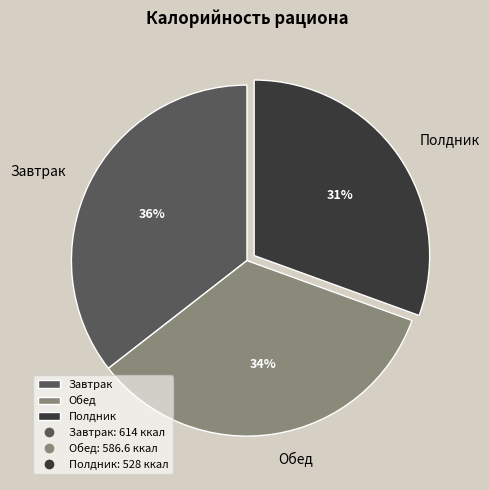

Does Обед account for over 50% of the chart?

No